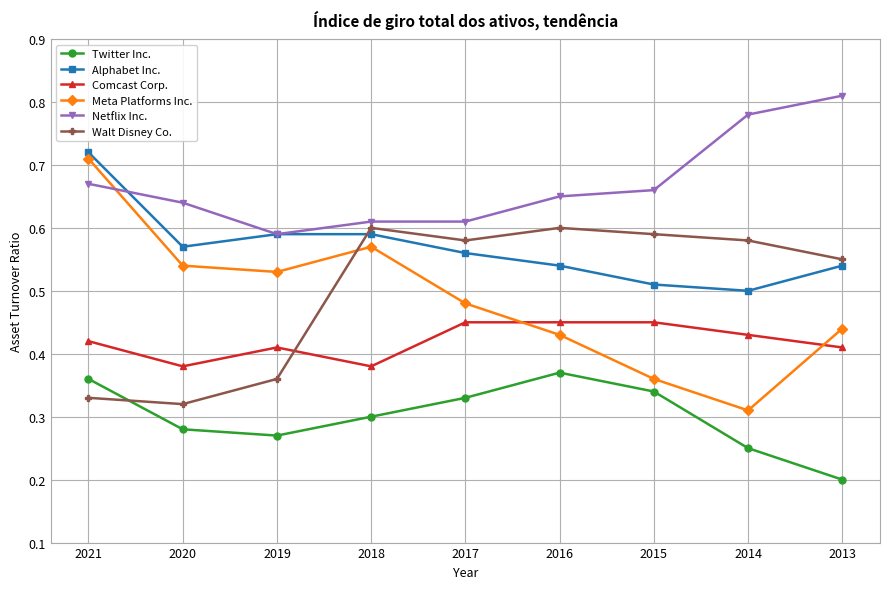

What is the sum of all Twitter Inc. values?

2.7